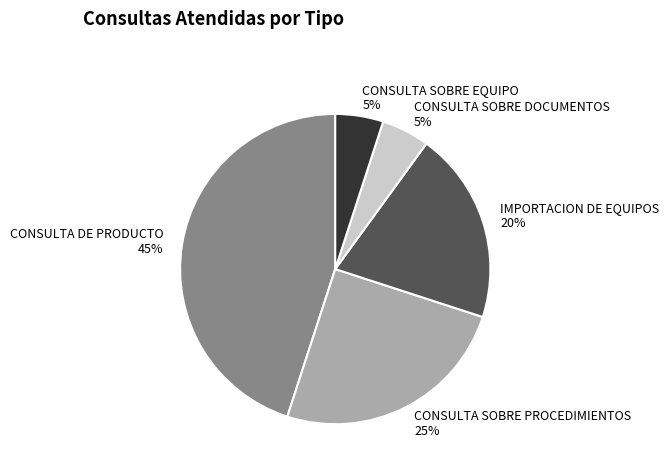

Is there a majority slice in this chart?

No